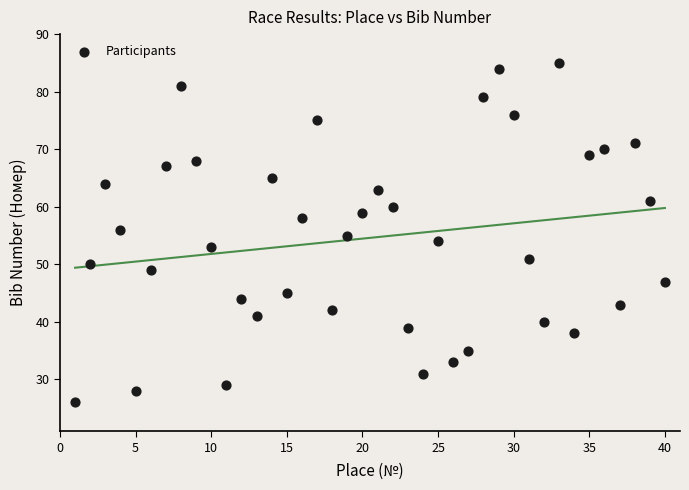

What is the range of Y values (max minus min)?

59